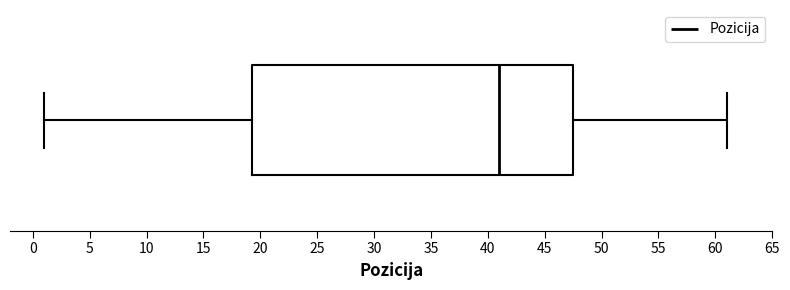

Read this box plot against the x-axis: the position of the median line, the range covered by the box, and the ends of both whiskers. The values are not printed on the chart, so give them approximately, as read against the axis.

median 41.0, box 19.5 to 47.5, whiskers 1.0 to 61.0